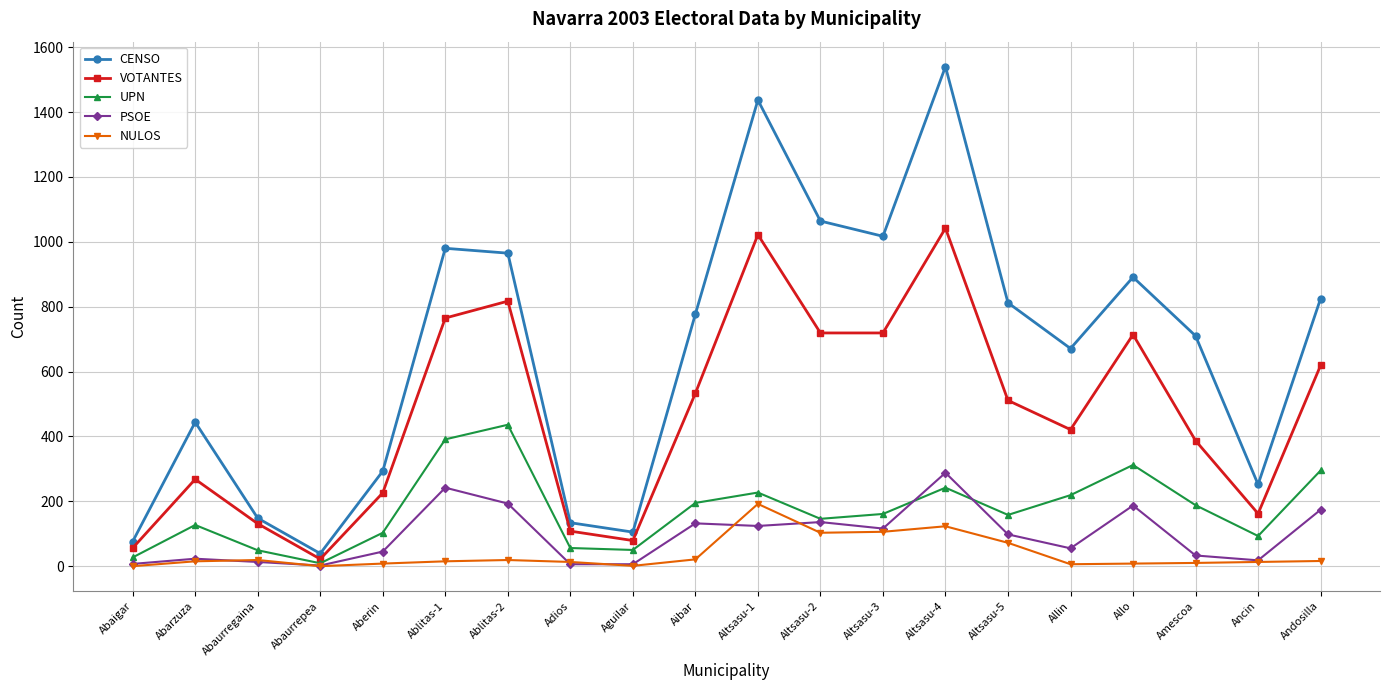

What is the highest value of the UPN series?

436